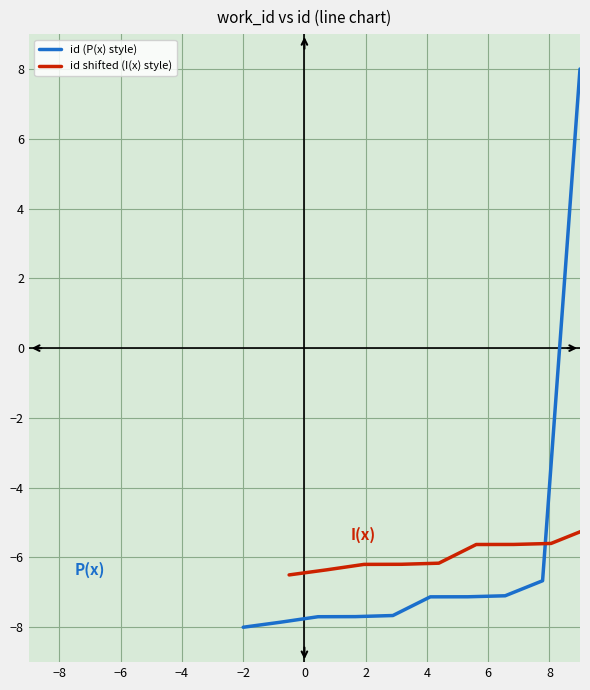

How many lines are shown in the chart?

2